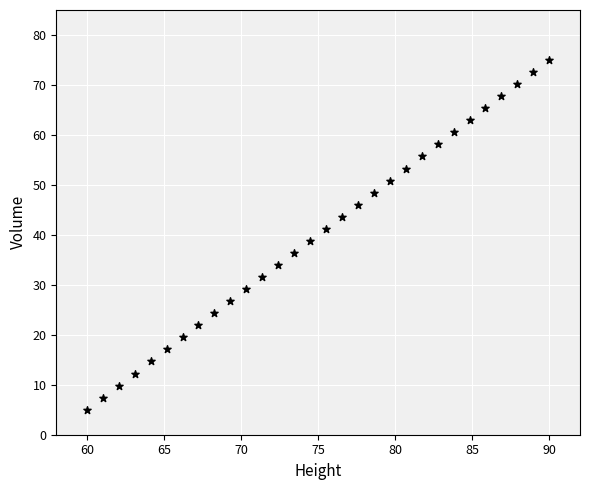

What is the range of X values (max minus min)?

30.0